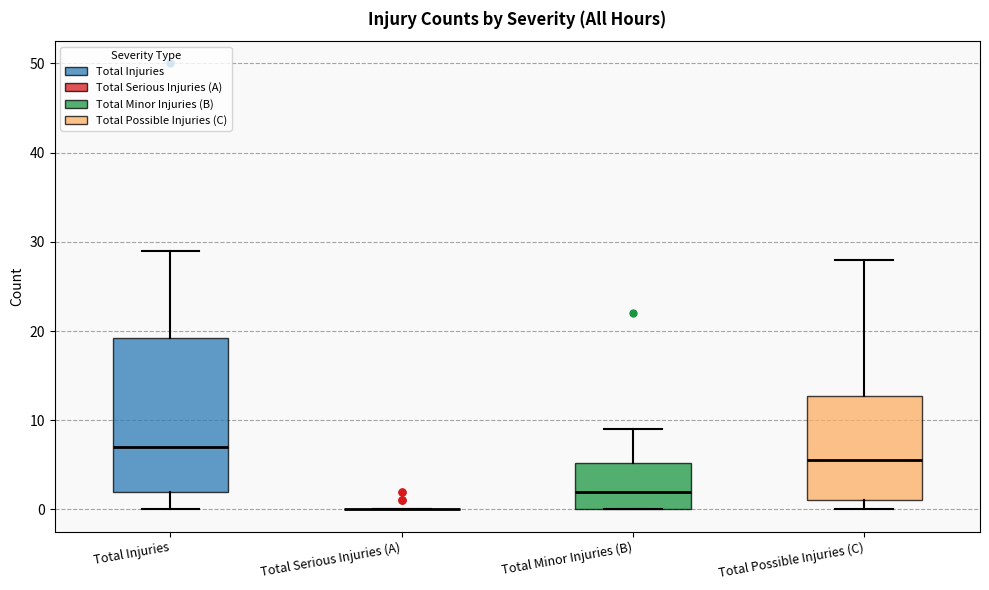

Which box is the tallest, from its lower edge to its upper edge?

Total Injuries